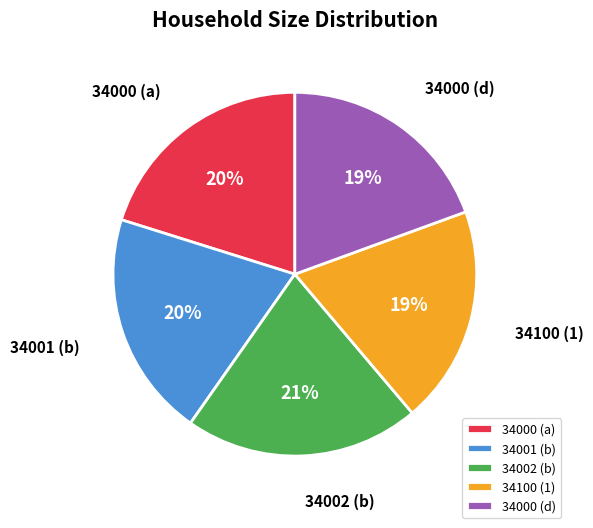

To the nearest percent, what is the average slice percentage?

20%